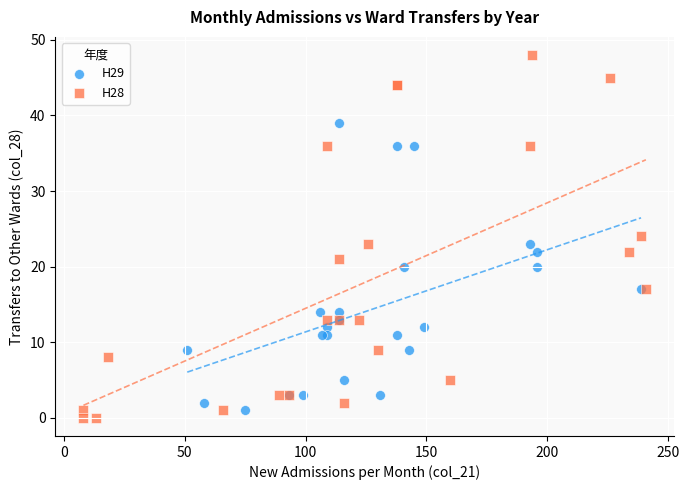

Which series reaches the maximum Y coordinate?

H28